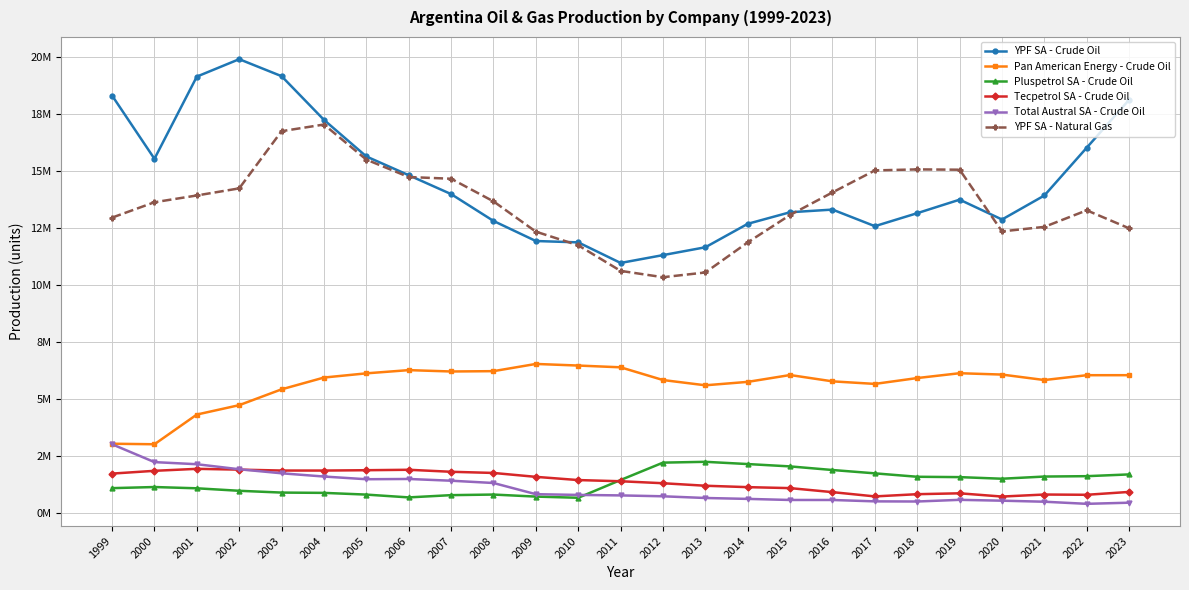

Where is Tecpetrol SA - Crude Oil nearest to the value 1309295?

2012